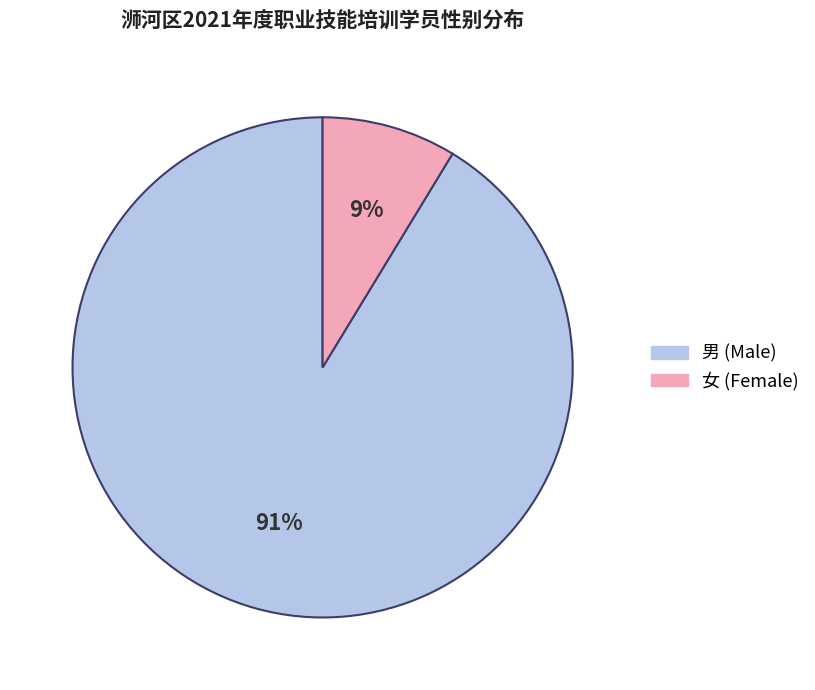

To the nearest percent, what is the combined percentage of 男 and 女?

100%